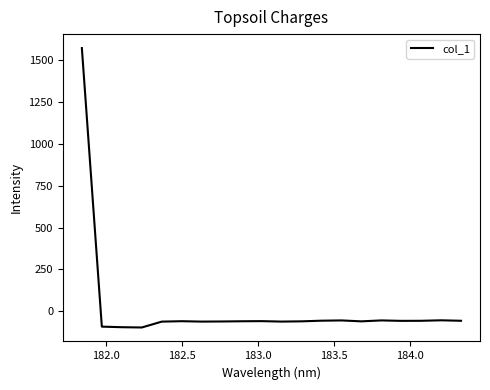

What is the difference between the second highest and minimum values?

42.9